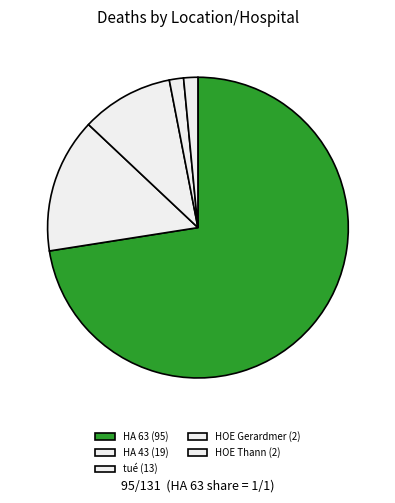

Count the number of slices in the pie.

5